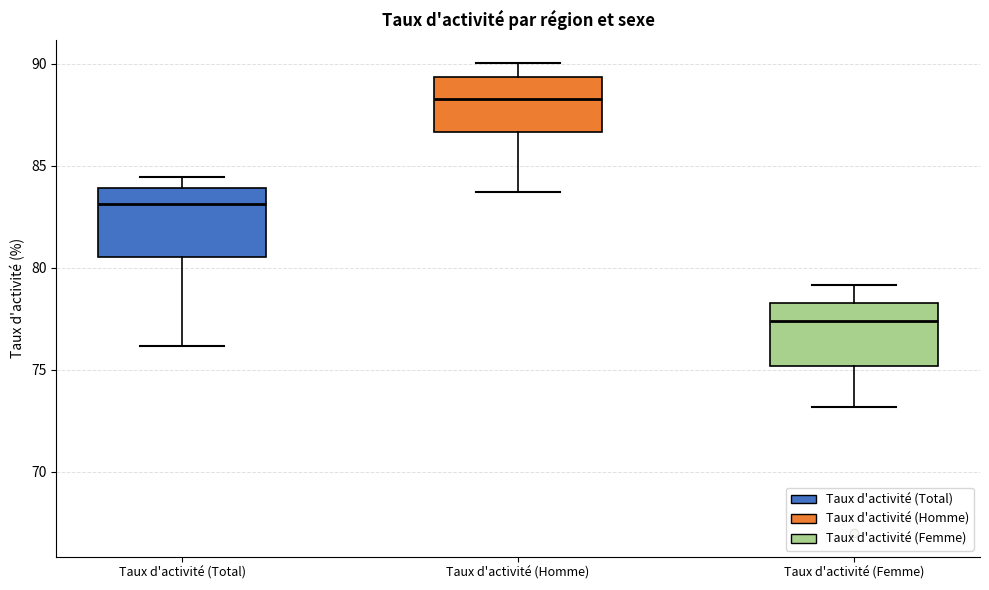

Which box has the lowest median line?

Taux d'activité (Femme)